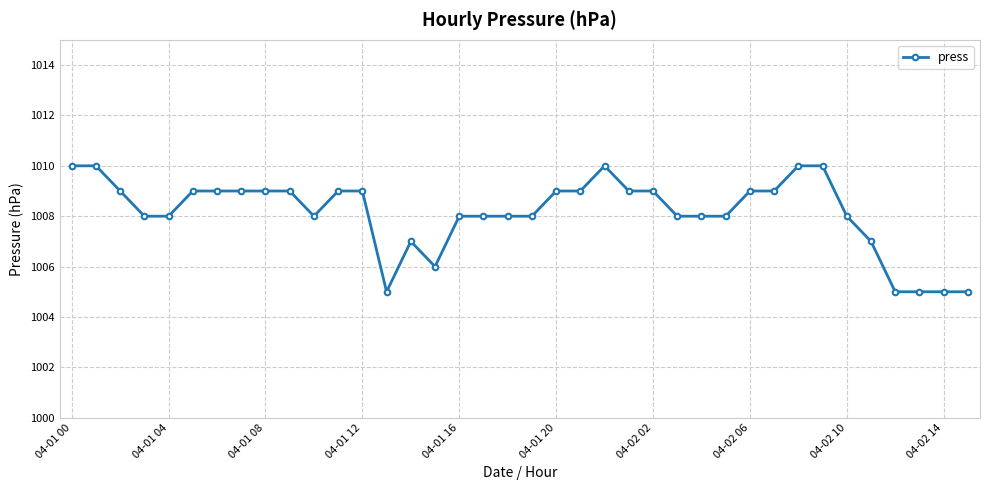

What is the value of the 6th point from the left?

1009